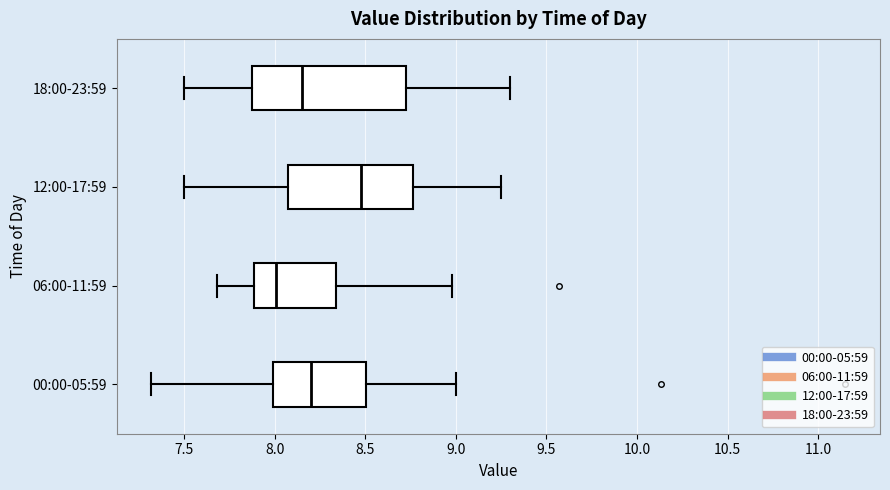

Which box has the furthest to the left median line?

06:00-11:59